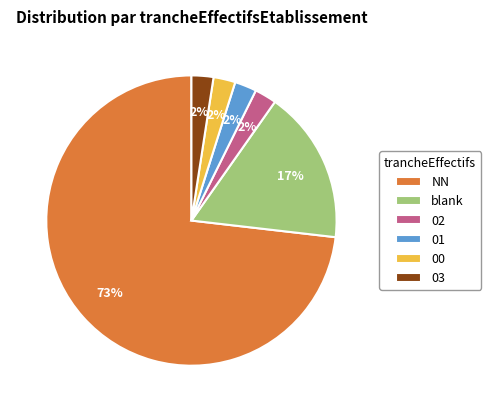

Count the number of slices in the pie.

6